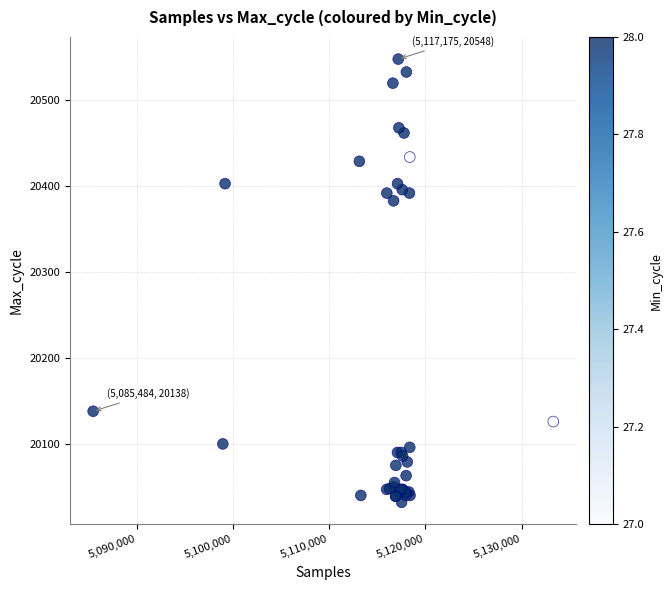

What Y value in the scatter plot is closest to 20290?

20383